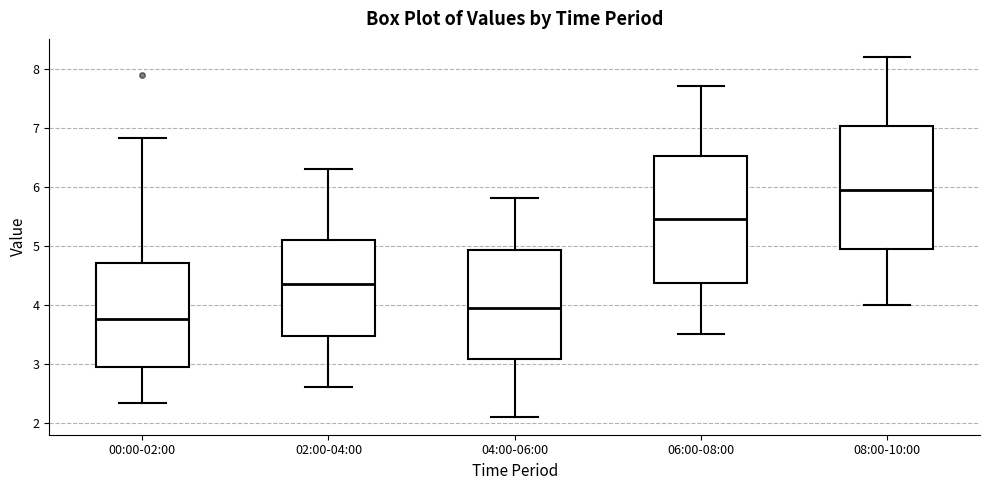

Which box's median line is the highest?

08:00-10:00